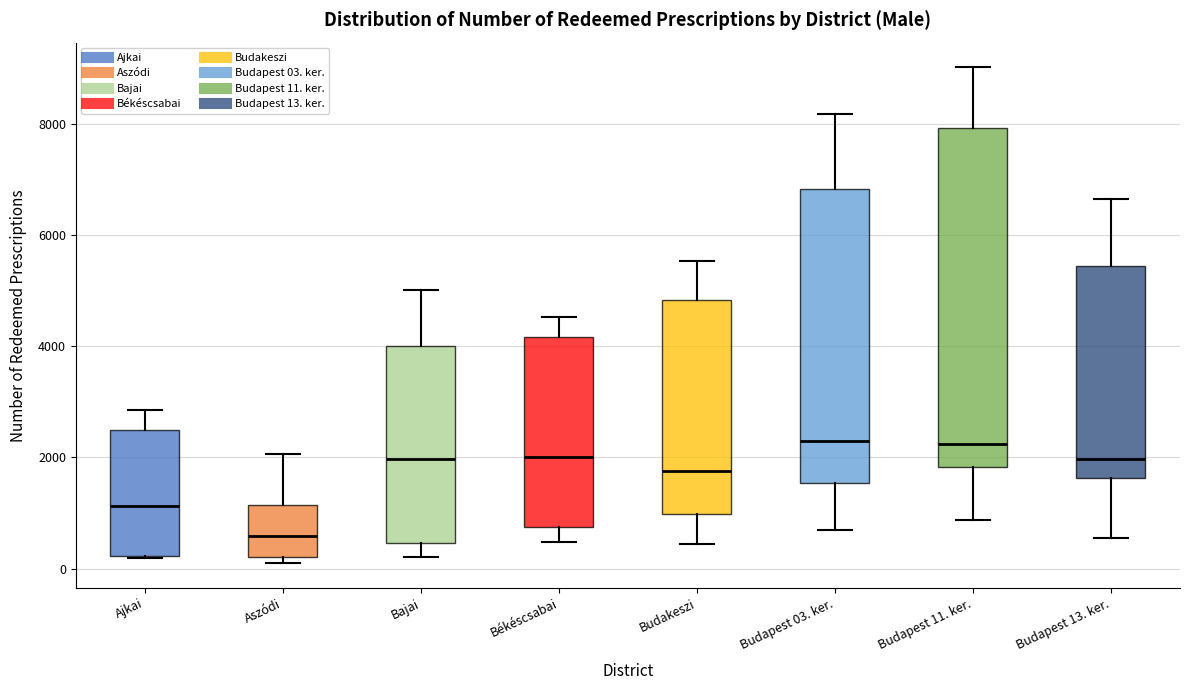

Reading left to right, transcribe this box plot: for each box, give where its median line is, the range the box spans, and where its two whiskers end, as read against the y-axis. The values are not printed on the chart, so give them approximately, as read against the axis.

Ajkai: median 1200, box 200 to 2400, whiskers 200 to 2800
Aszódi: median 600, box 200 to 1200, whiskers 200 (just below the box's lower edge) to 2000
Bajai: median 2000, box 400 to 4000, whiskers 200 to 5000
Békéscsabai: median 2000, box 800 to 4200, whiskers 400 to 4600
Budakeszi: median 1800, box 1000 to 4800, whiskers 400 to 5600
Budapest 03. ker.: median 2200, box 1600 to 6800, whiskers 600 to 8200
Budapest 11. ker.: median 2200, box 1800 to 8000, whiskers 800 to 9000
Budapest 13. ker.: median 2000, box 1600 to 5400, whiskers 600 to 6600